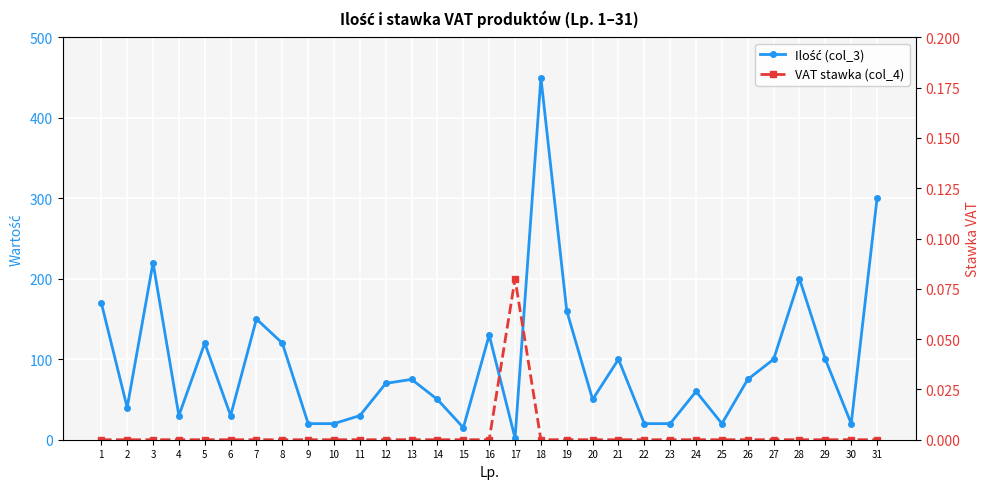

How many interior local peaks does the VAT stawka (col_4) series have?

1